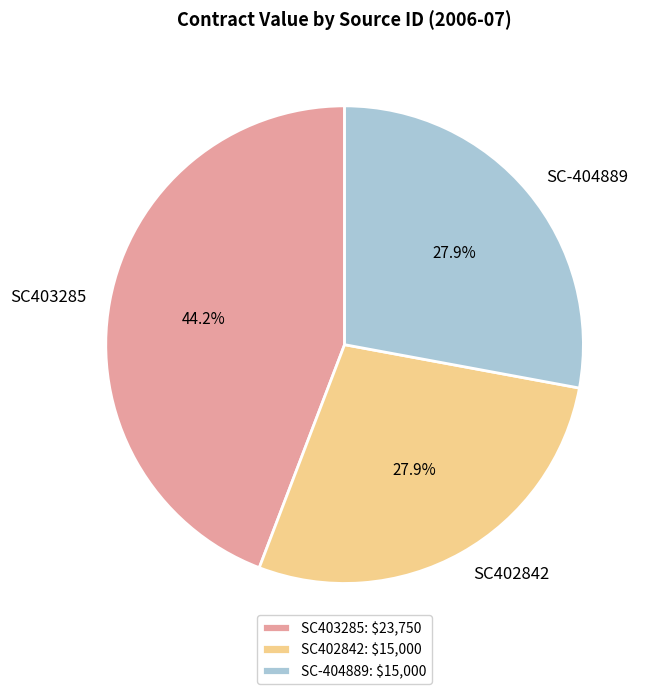

What is the total percentage of SC-404889 and SC403285?

72.1%